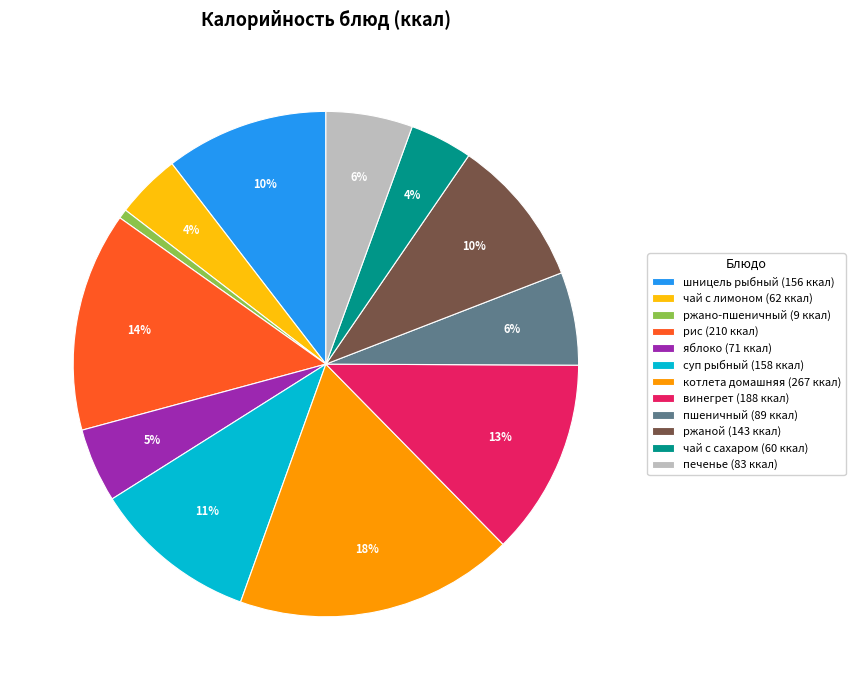

Do рис (210 ккал) and ржано-пшеничный (9 ккал) together represent more than half of the pie?

No